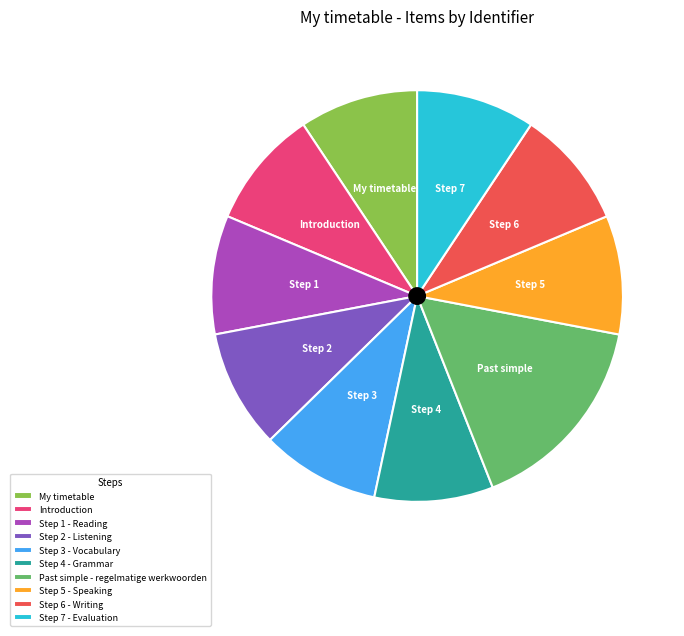

True or false: Past simple - regelmatige werkwoorden accounts for 9% of the total.

False